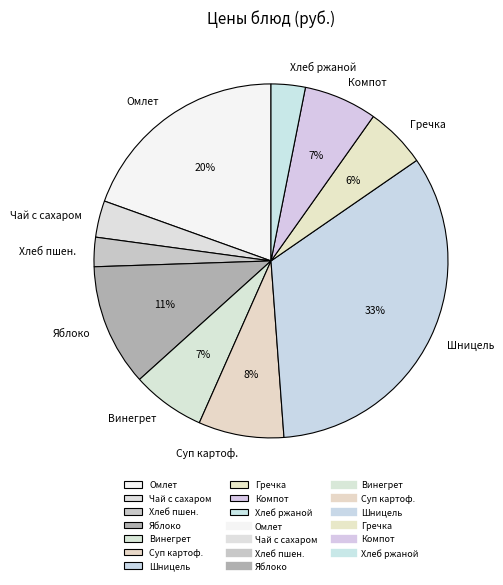

Count the number of slices in the pie.

10